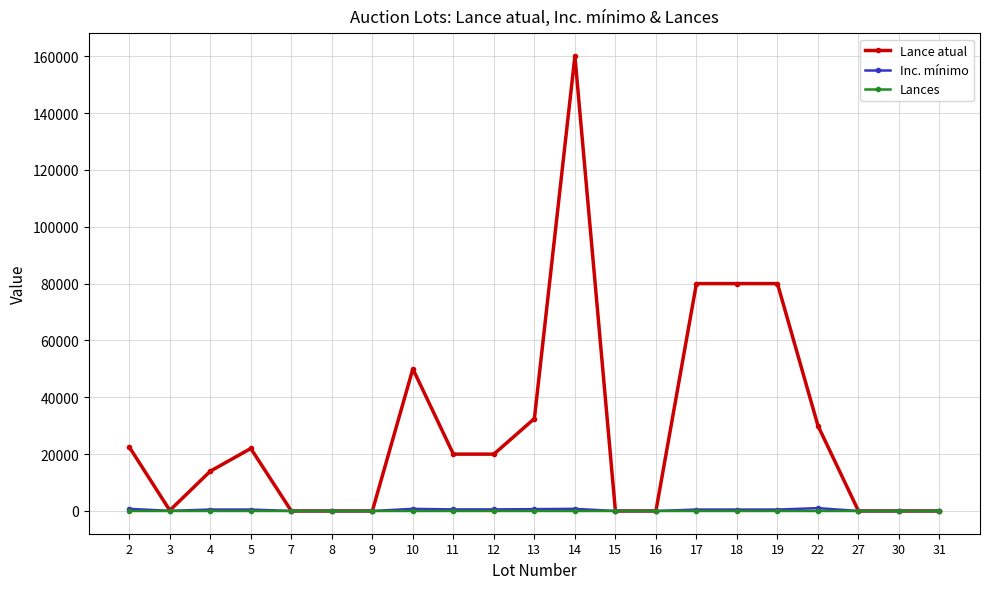

Count the number of data series in this chart.

3